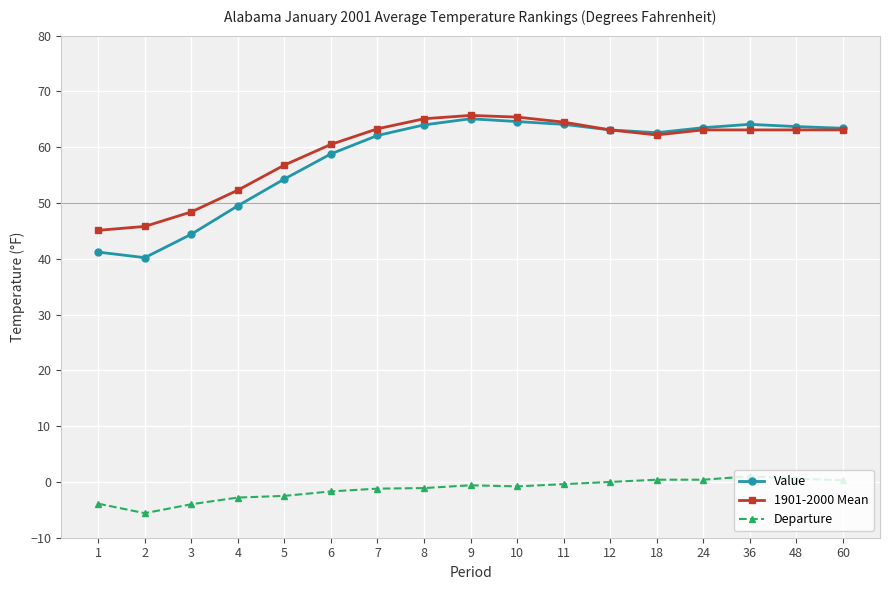

How many data points does each series have?

17